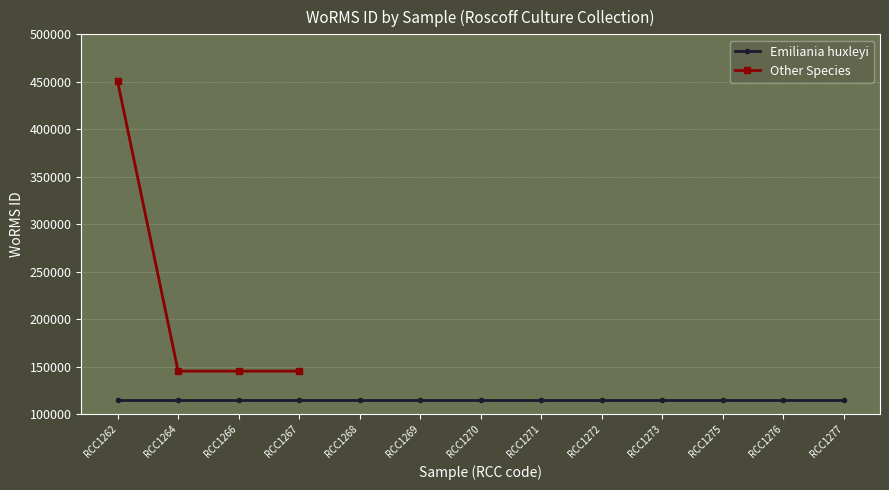

Where is the data nearest to the value 297975?

RCC1262